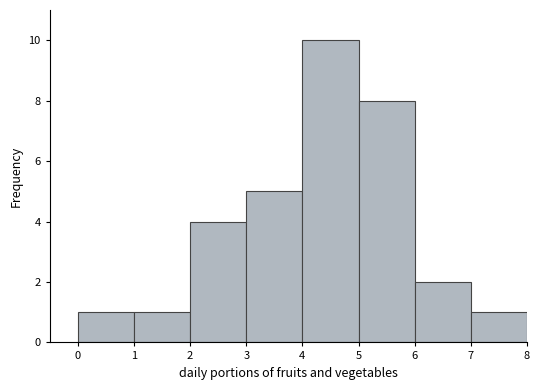

Reading left to right, transcribe this chart: for each bar, give the range it covers on the x-axis and its height. The values are not printed on the chart, so give them approximately, as read against the axis.

0 to 1: 1
1 to 2: 1
2 to 3: 4
3 to 4: 5
4 to 5: 10
5 to 6: 8
6 to 7: 2
7 to 8: 1